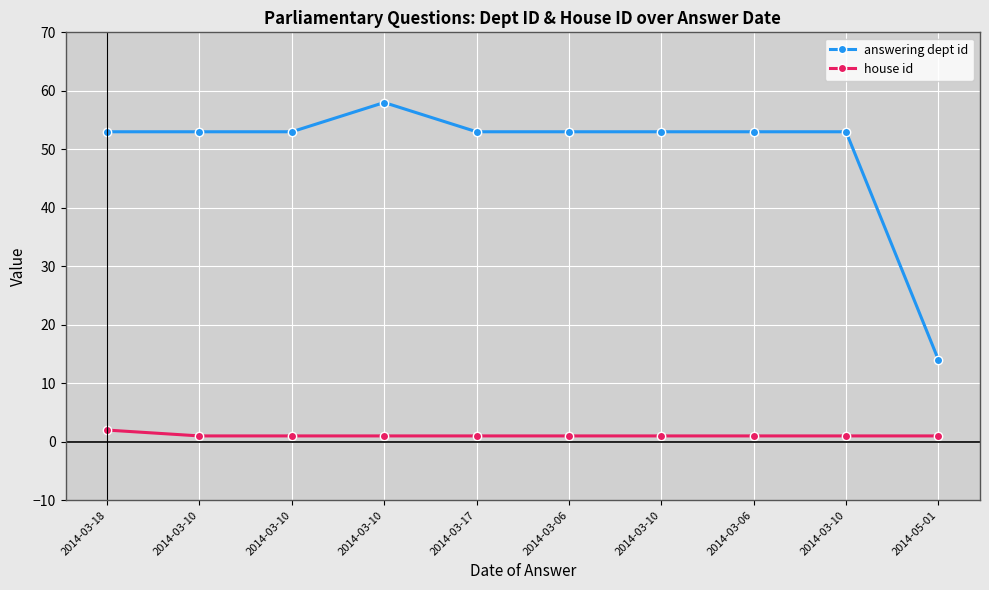

At how many categories does at least one series exceed 41?

9